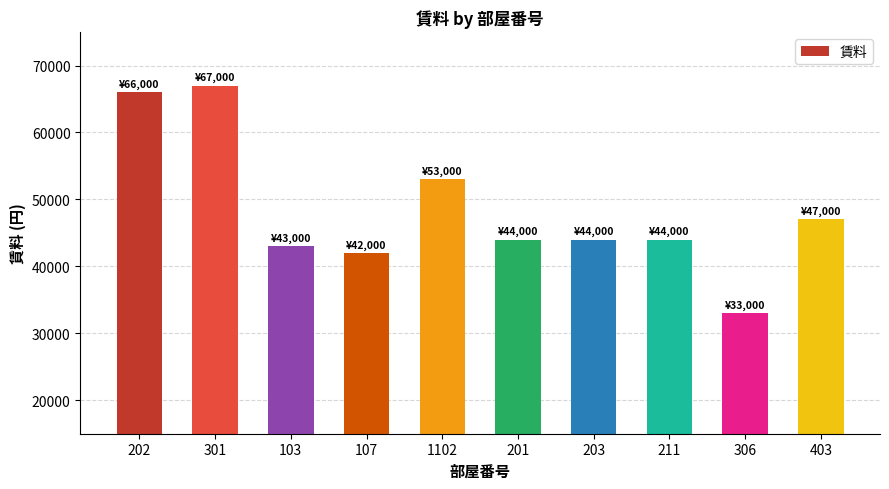

Reading left to right, extract all data points from this chart.

202=66000	301=67000	103=43000	107=42000	1102=53000	201=44000	203=44000	211=44000	306=33000	403=47000